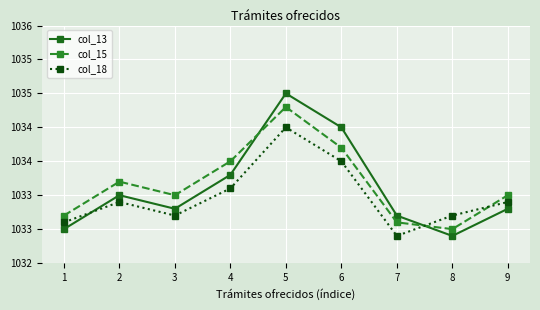

Is this an area chart (filled region under the line)?

No